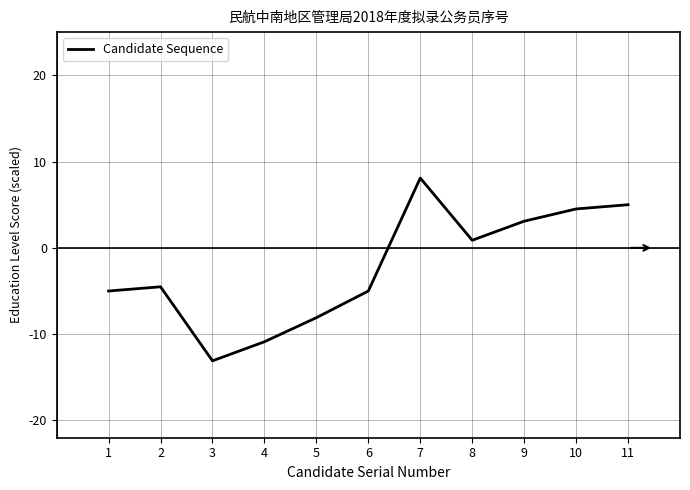

What value does the data have at 10?

4.5